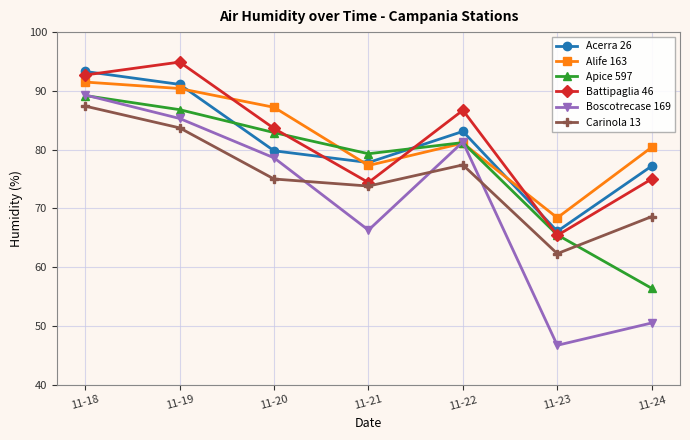

What is the spread (max minus min) of values at 11-23?

21.7